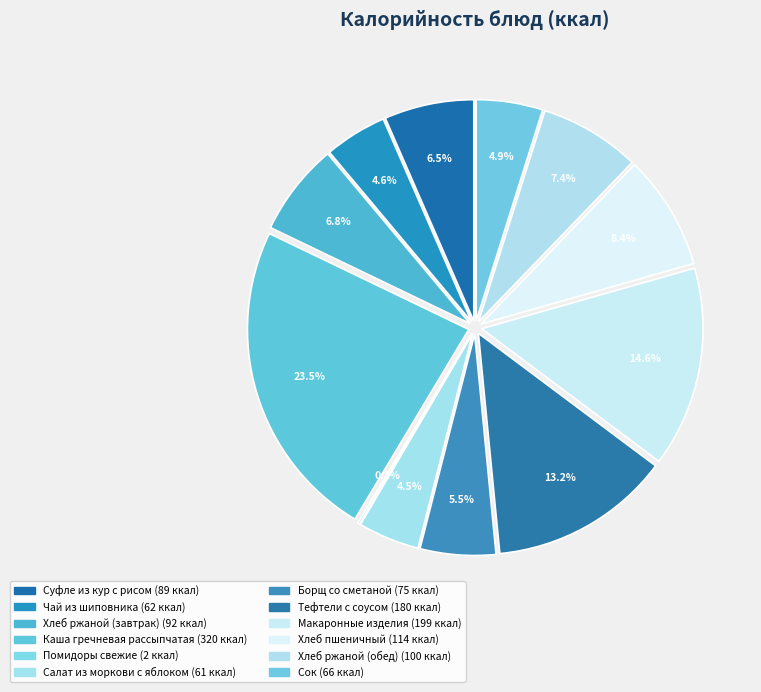

Is there a majority slice in this chart?

No